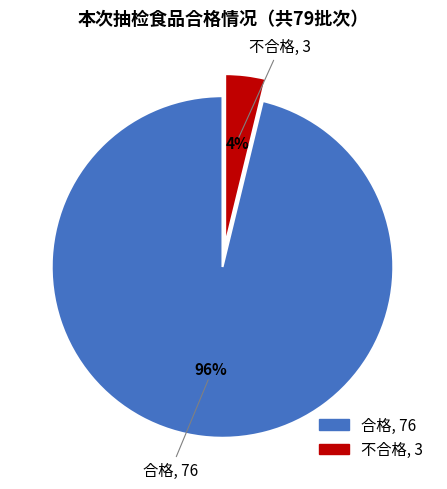

Is it true that 合格 is 96% of the pie?

True